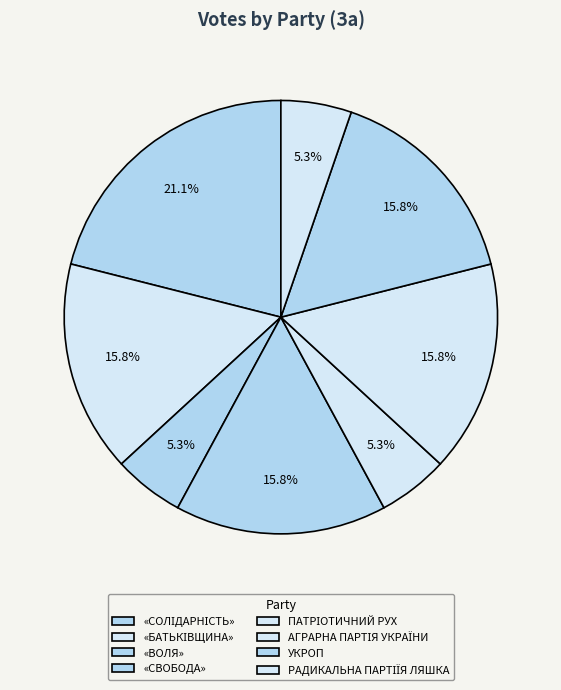

To the nearest percent, what is the difference between the ПАТРІОТИЧНИЙ РУХ and АГРАРНА ПАРТІЯ УКРАЇНИ slice percentages?

11%